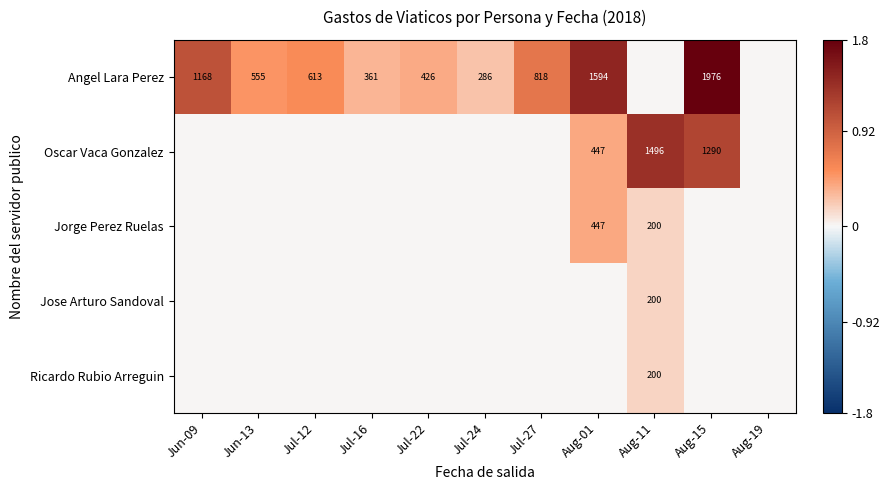

Rank the categories by Jorge Perez Ruelas value from highest to lowest.

Aug-01, Aug-11, Jun-09, Jun-13, Jul-12, Jul-16, Jul-22, Jul-24, Jul-27, Aug-15, Aug-19